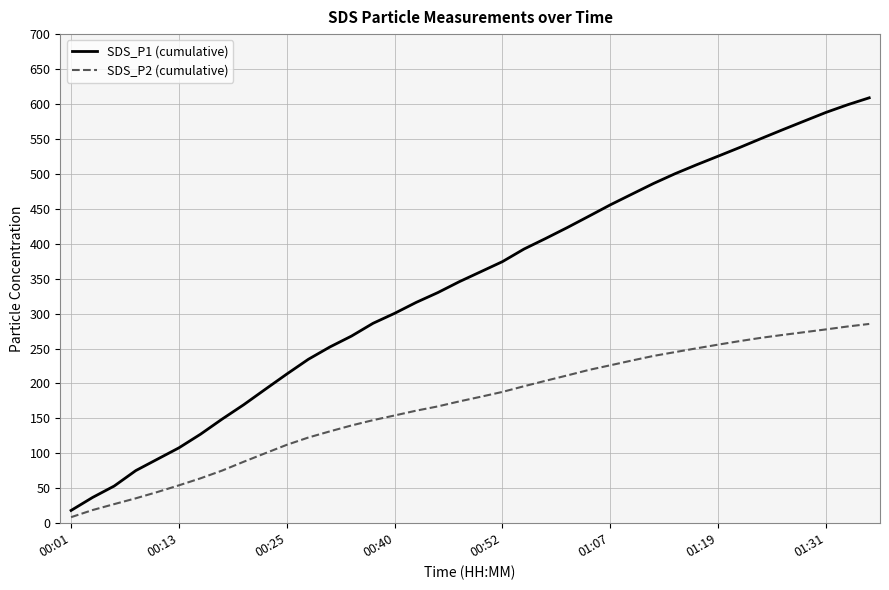

What is the difference between the maximum and minimum values in the SDS_P2 (cumulative) series?

276.6